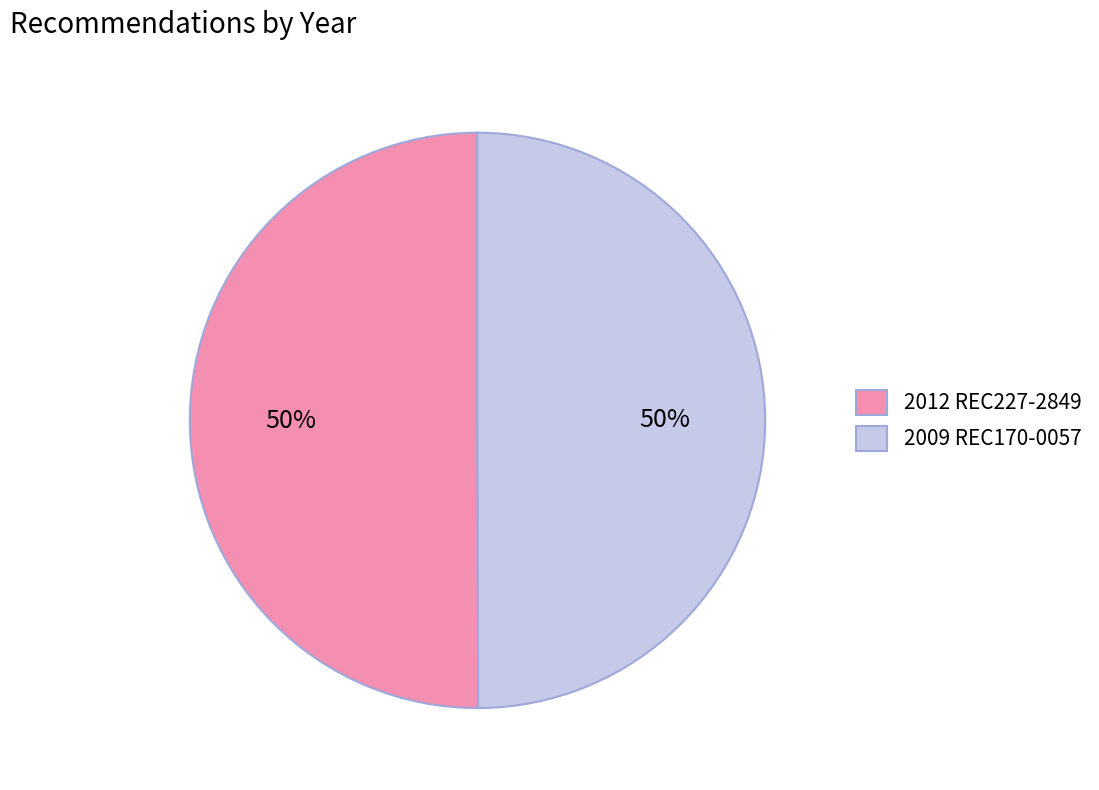

Approximately how many times larger is the value at 2009 REC170-0057 compared to 2012 REC227-2849?

1.0